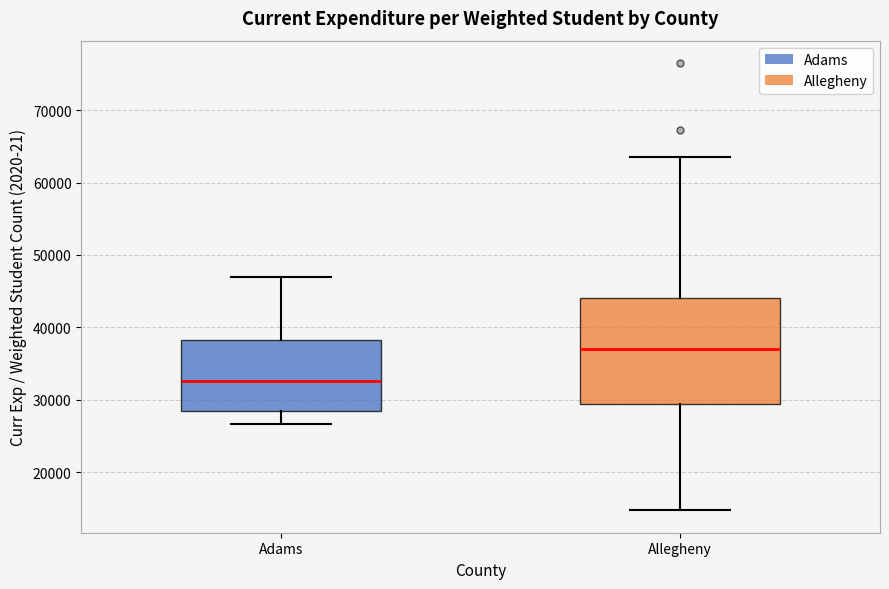

Where is the upper edge of the box for Allegheny on the y-axis? The values are not printed on the chart, so give them approximately, as read against the axis.

44000